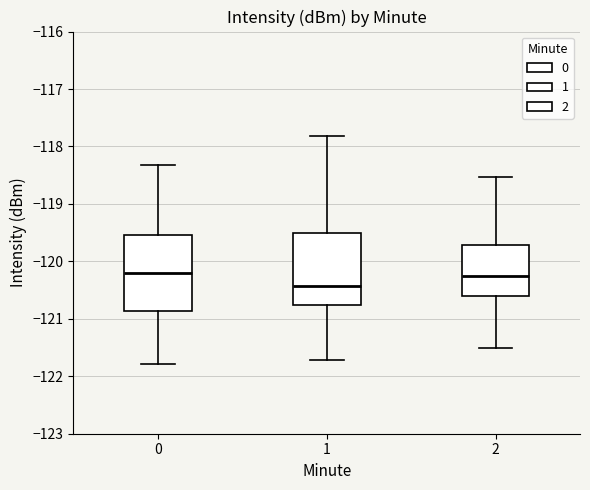

Reading left to right, read every box against the y-axis: the position of its median line, the range the box covers, and the ends of its whiskers. The values are not printed on the chart, so give them approximately, as read against the axis.

0: median -120.2, box -120.9 to -119.5, whiskers -121.8 to -118.3
1: median -120.4, box -120.8 to -119.5, whiskers -121.7 to -117.8
2: median -120.3, box -120.6 to -119.7, whiskers -121.5 to -118.5